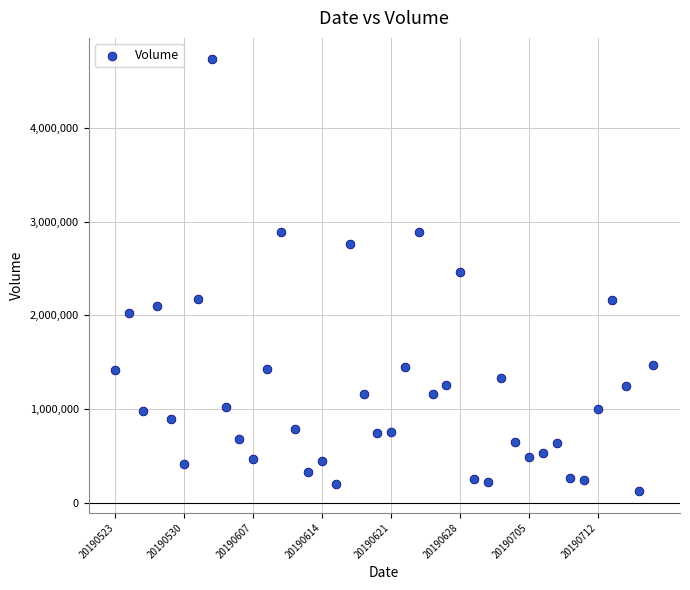

What is the range of Y values (max minus min)?

4598900